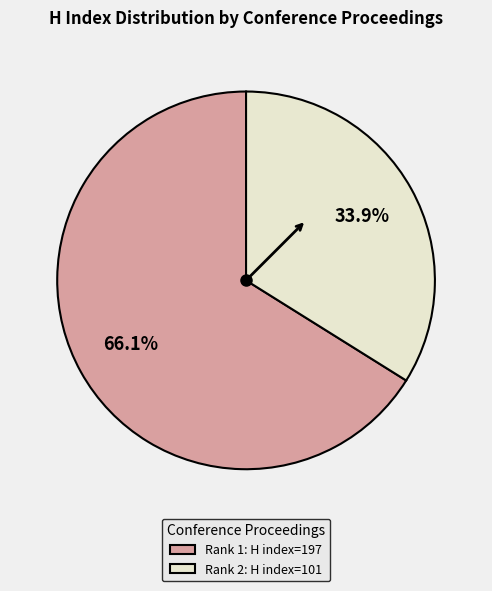

Does any single category account for the majority?

Yes